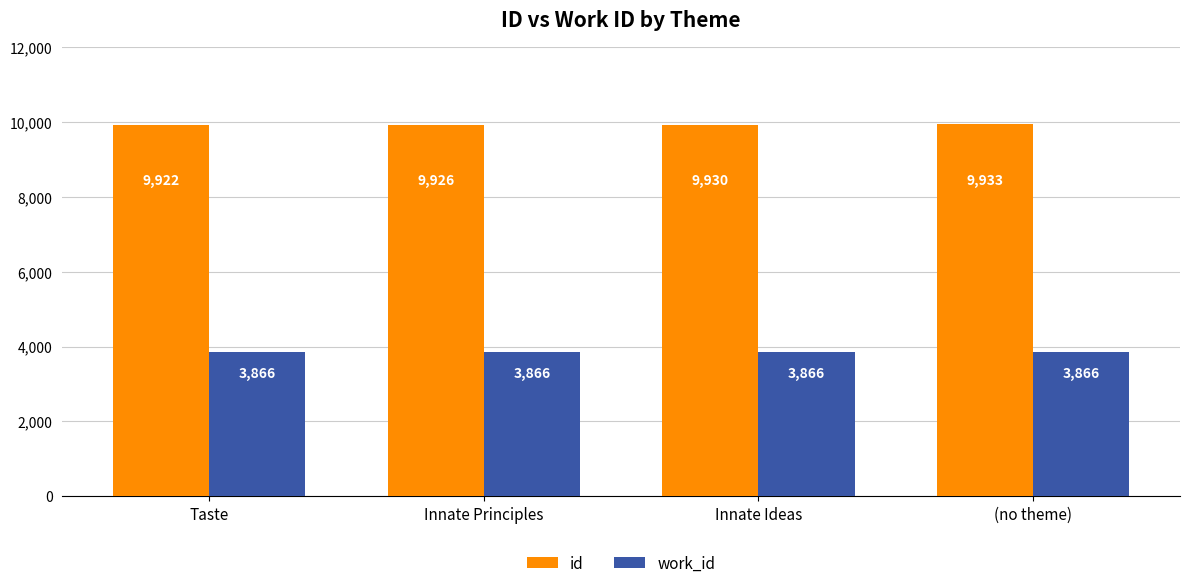

What are all the series names shown in the legend?

id, work_id